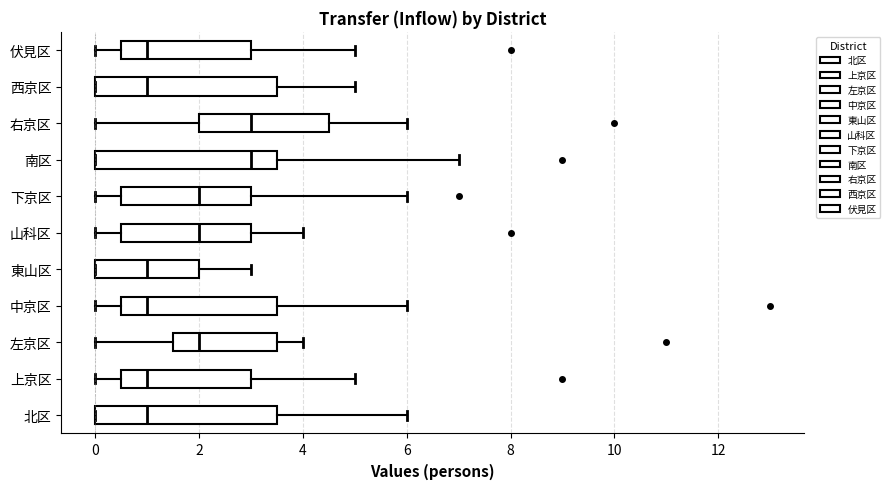

Reading bottom to top, read every box against the x-axis: the position of its median line, the range the box covers, and the ends of its whiskers. The values are not printed on the chart, so give them approximately, as read against the axis.

北区: median 1.0, box 0.0 to 3.6, whiskers 0.0 to 6.0
上京区: median 1.0, box 0.6 to 3.0, whiskers 0.0 to 5.0
左京区: median 2.0, box 1.6 to 3.6, whiskers 0.0 to 4.0
中京区: median 1.0, box 0.6 to 3.6, whiskers 0.0 to 6.0
東山区: median 1.0, box 0.0 to 2.0, whiskers 0.0 to 3.0
山科区: median 2.0, box 0.6 to 3.0, whiskers 0.0 to 4.0
下京区: median 2.0, box 0.6 to 3.0, whiskers 0.0 to 6.0
南区: median 3.0, box 0.0 to 3.6, whiskers 0.0 to 7.0
右京区: median 3.0, box 2.0 to 4.6, whiskers 0.0 to 6.0
西京区: median 1.0, box 0.0 to 3.6, whiskers 0.0 to 5.0
伏見区: median 1.0, box 0.6 to 3.0, whiskers 0.0 to 5.0